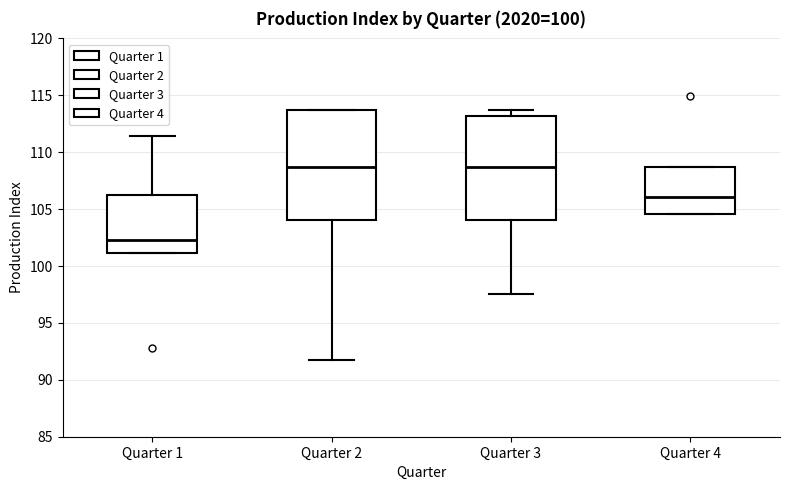

Where is the upper edge of the box for Quarter 4 on the y-axis? The values are not printed on the chart, so give them approximately, as read against the axis.

108.5